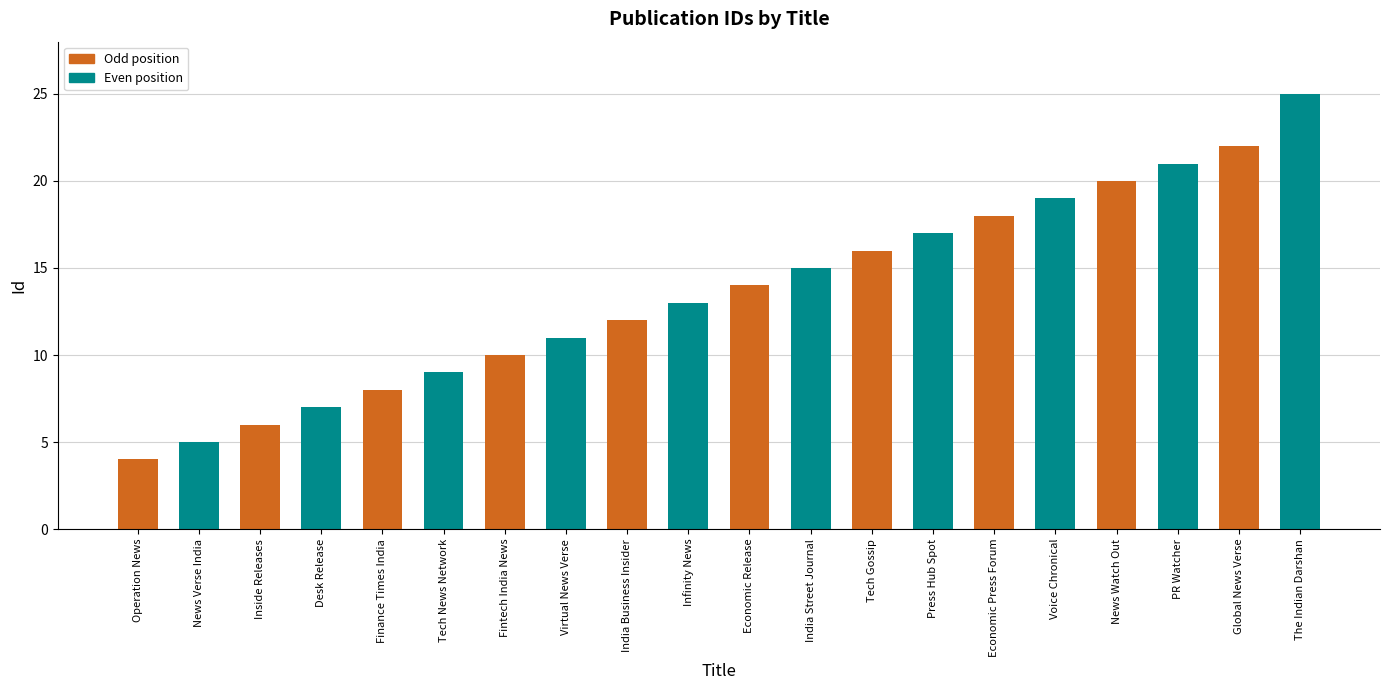

What is the approximate value at Operation News?

4